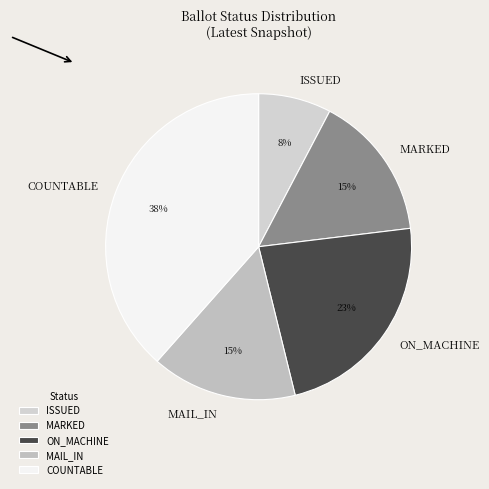

To the nearest percent, what portion does ISSUED represent?

8%